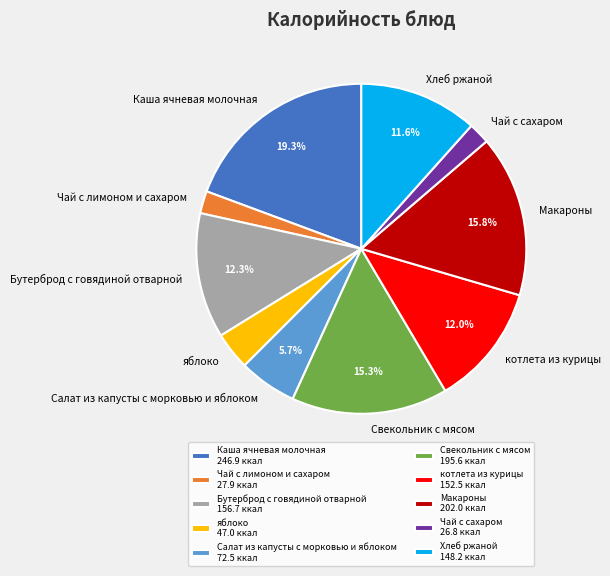

Between Бутерброд с говядиной отварной and Макароны, which is larger?

Макароны